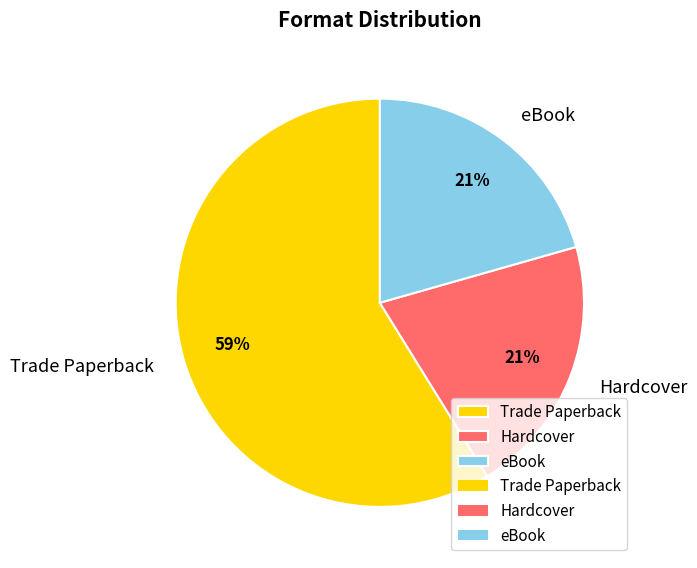

Is the sum of Trade Paperback and Hardcover greater than half?

Yes